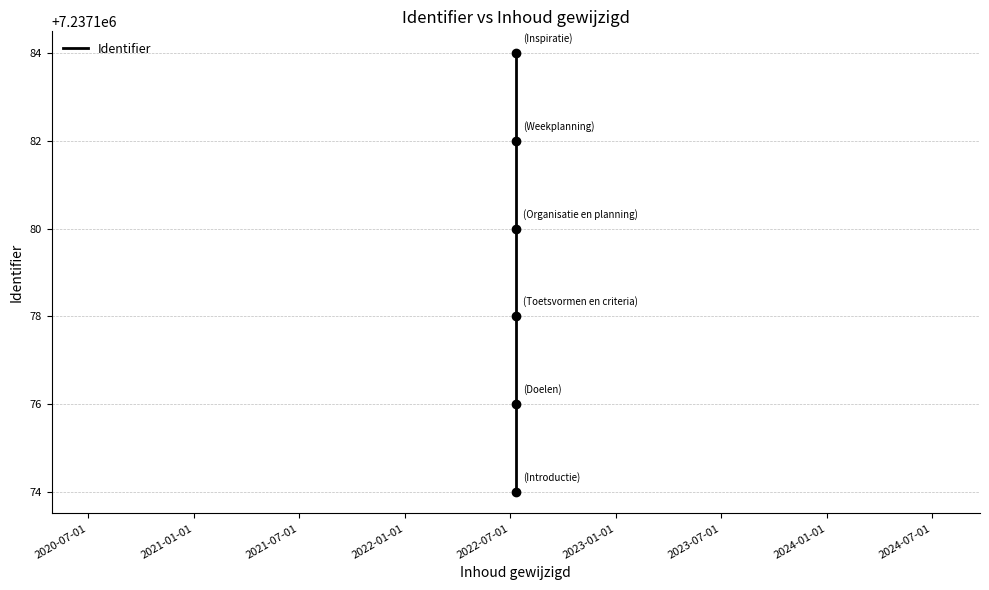

Approximately how many times larger is the value at 2023-01-01 compared to 2021-07-01?

1.0